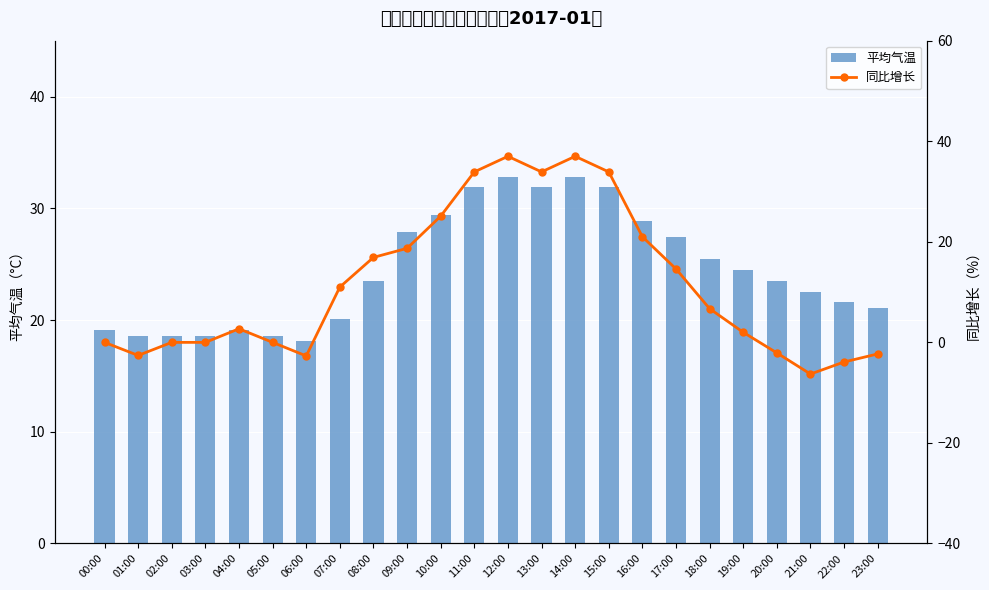

How many data points in 平均气温 are above 23?

13